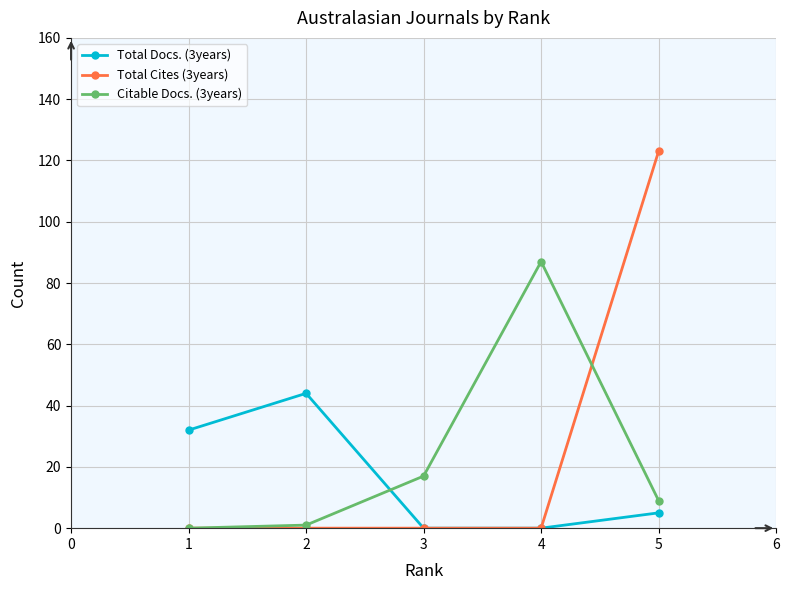

Where is the first local maximum for Citable Docs. (3years)?

4